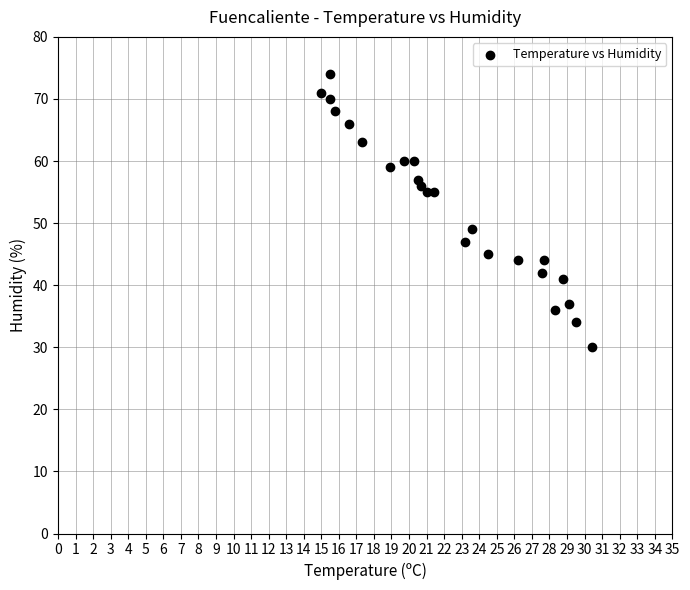

What is the range of Y values (max minus min)?

44